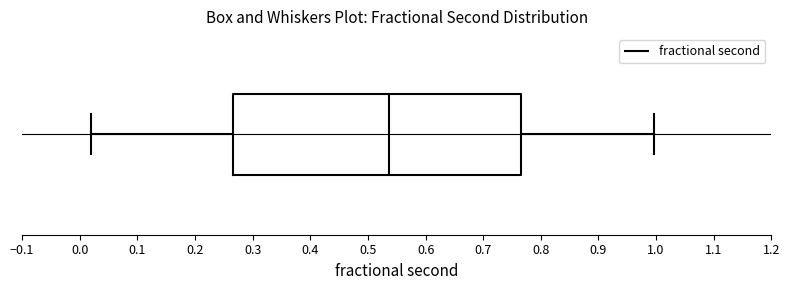

Read this box plot against the x-axis: the position of the median line, the range covered by the box, and the ends of both whiskers. The values are not printed on the chart, so give them approximately, as read against the axis.

median 0.54, box 0.27 to 0.77, whiskers 0.02 to 1.00